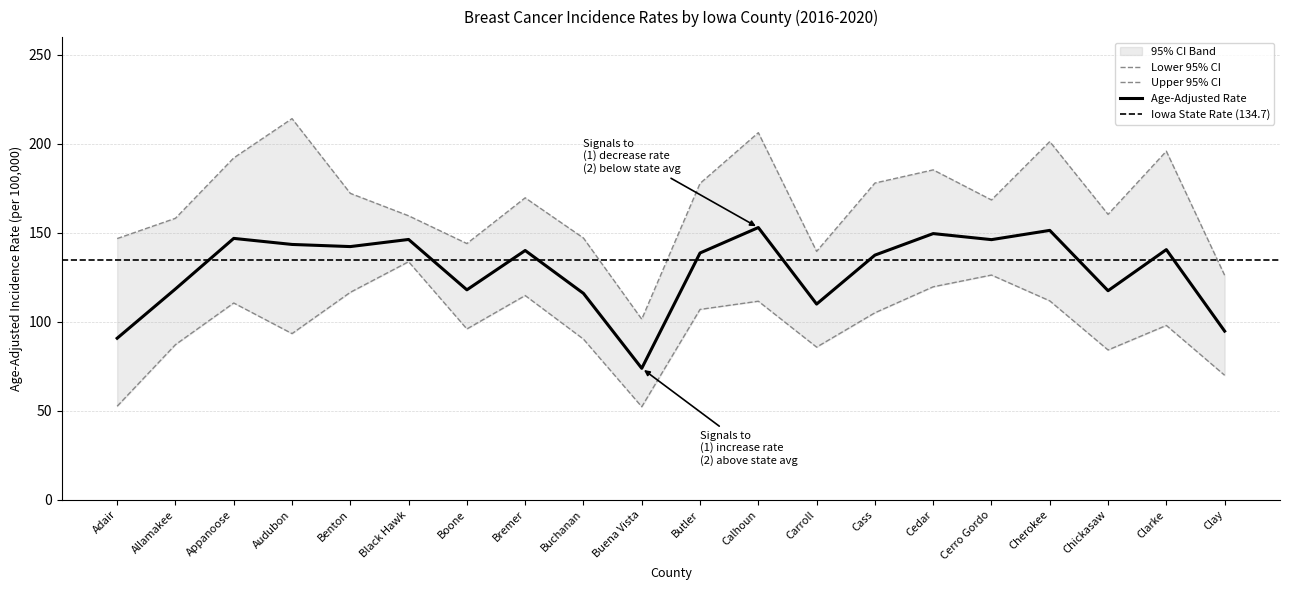

List the series in order of their peak value, highest first.

Upper 95% CI, Age-Adjusted Rate, Lower 95% CI